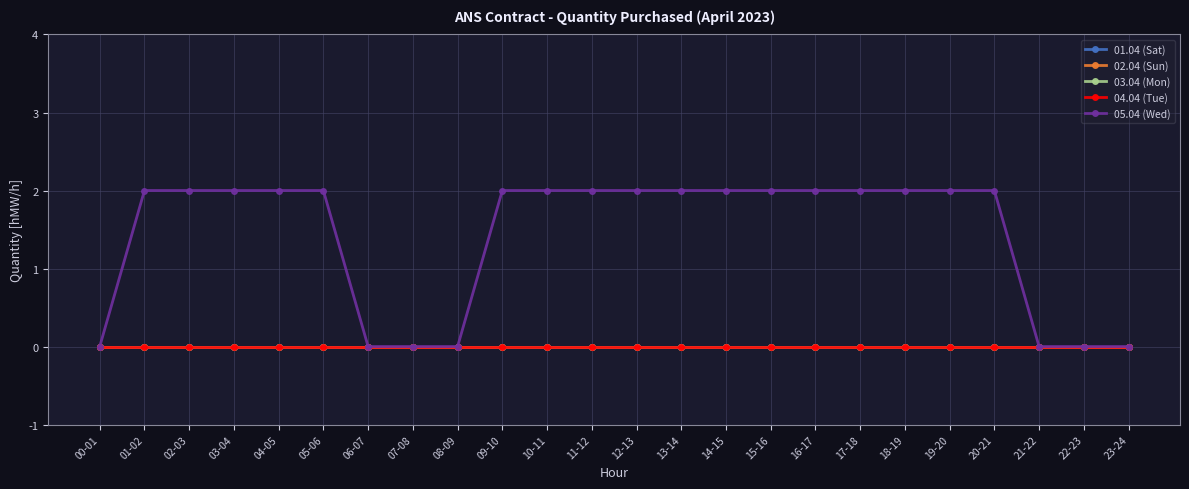

What is the difference between the highest and lowest values at 03-04?

2